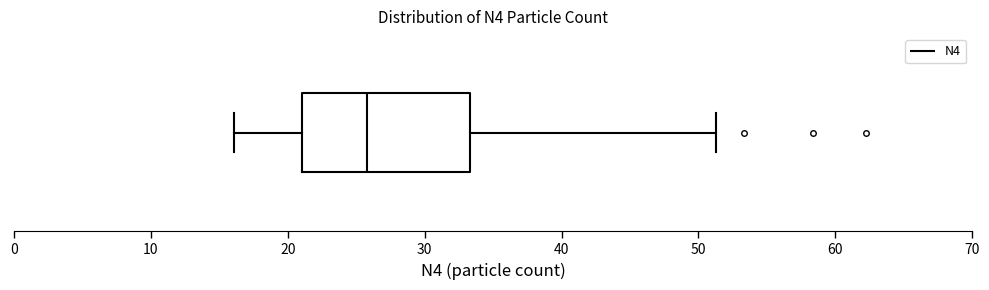

Read this box plot against the x-axis: the position of the median line, the range covered by the box, and the ends of both whiskers. The values are not printed on the chart, so give them approximately, as read against the axis.

median 26, box 21 to 33, whiskers 16 to 51